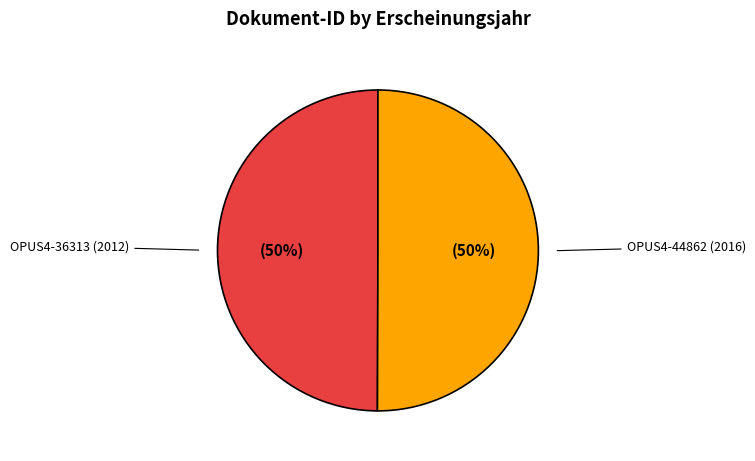

To the nearest percent, what is the average slice percentage?

50%